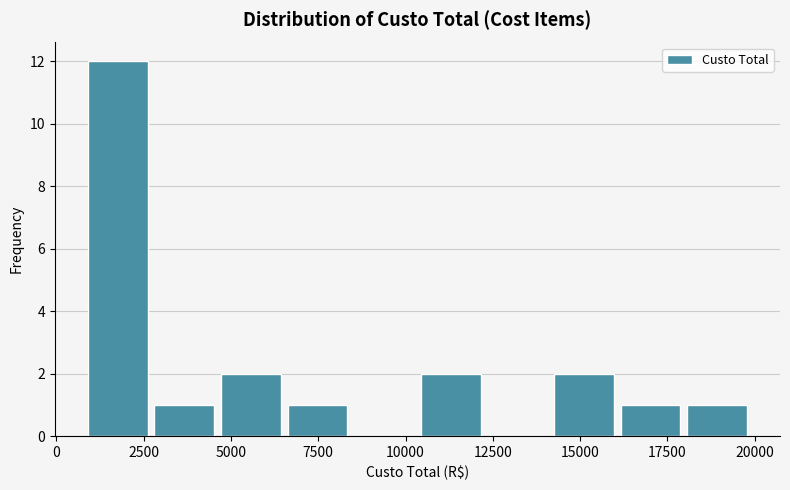

Read against the x-axis, roughly where is the centre of the tallest bar?

2000